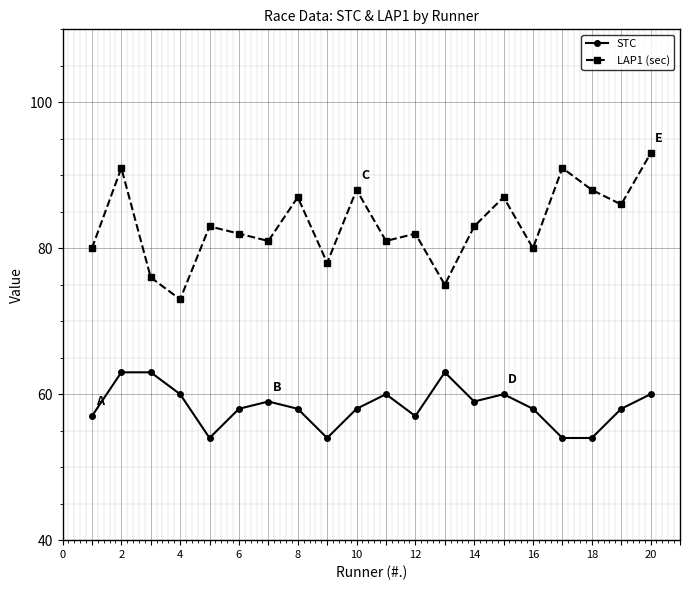

Which series has the largest range (max minus min)?

LAP1 (sec)